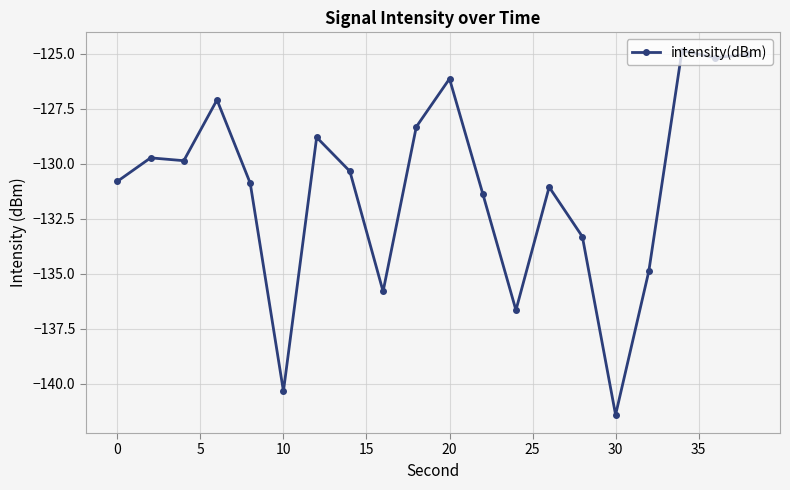

Reading right to left, extract all data points from this chart.

-125.0	-125.2	-124.8	-134.9	-141.4	-133.3	-131.1	-136.7	-131.4	-126.1	-128.3	-135.8	-130.3	-128.8	-140.3	-130.9	-127.1	-129.9	-129.7	-130.8